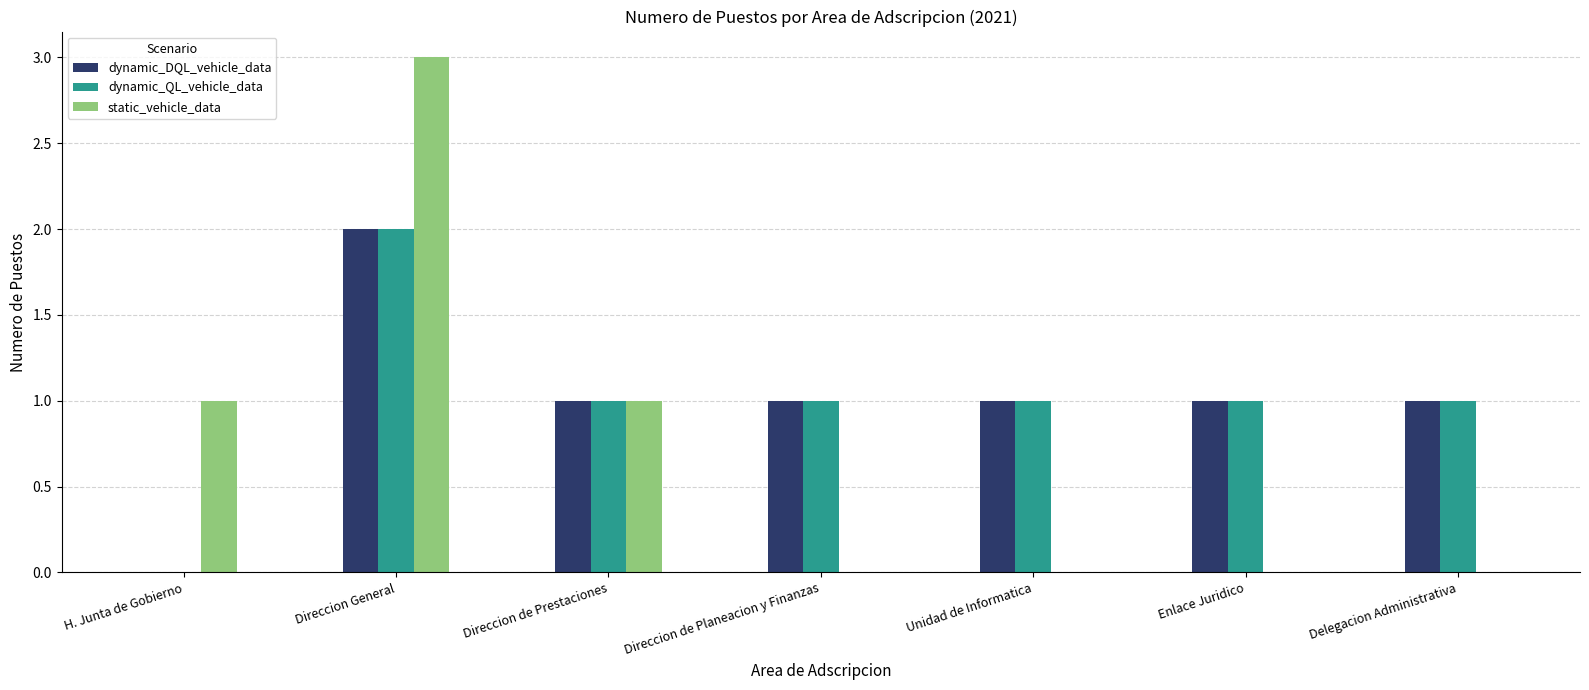

What is the difference between the dynamic_DQL_vehicle_data values at Direccion General and Delegacion Administrativa?

1